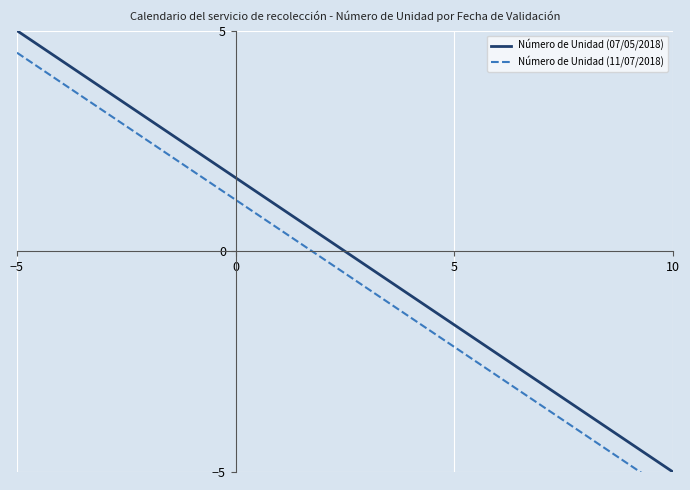

The value of Número de Unidad (07/05/2018) at 10 is -5.0. True or false?

True